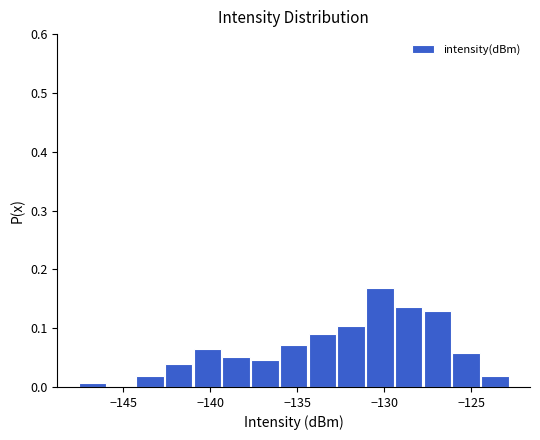

Read against the x-axis, roughly where is the centre of the tallest bar?

-130.5